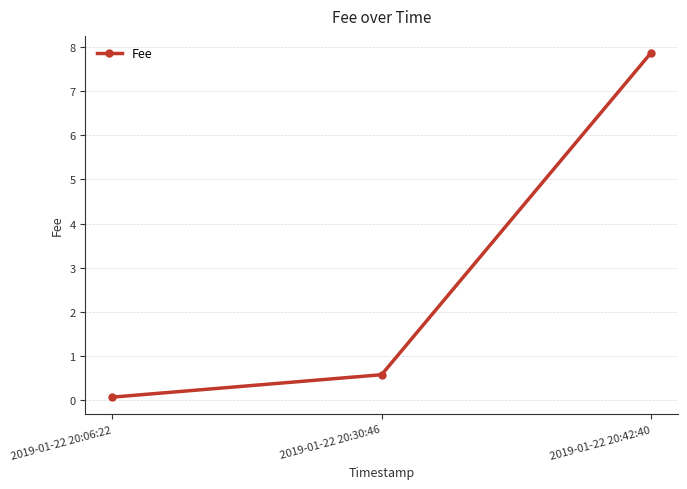

How many lines are shown in the chart?

1